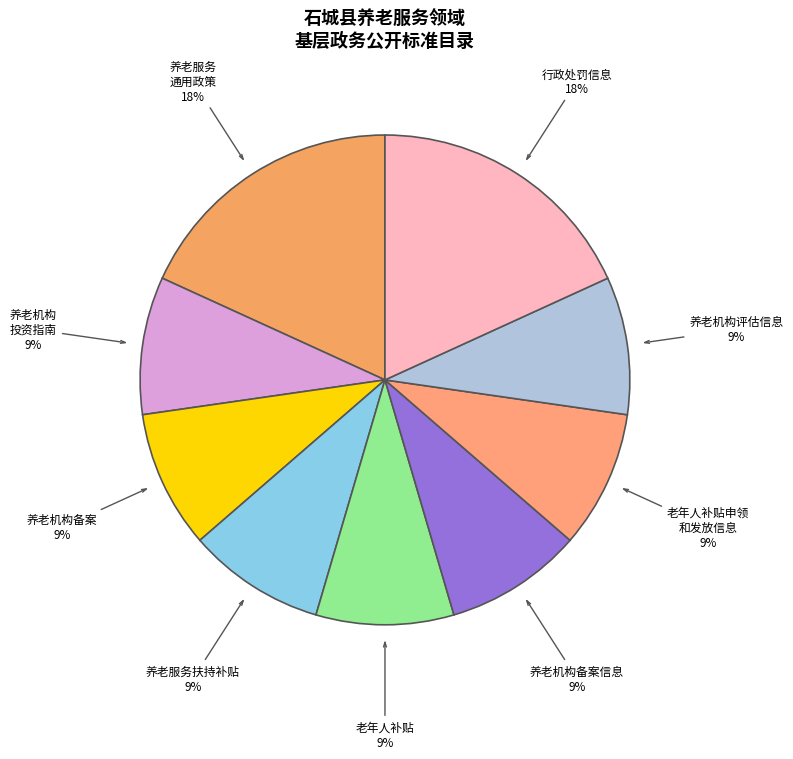

Do 养老机构备案信息 and 养老机构备案 together represent more than half of the pie?

No